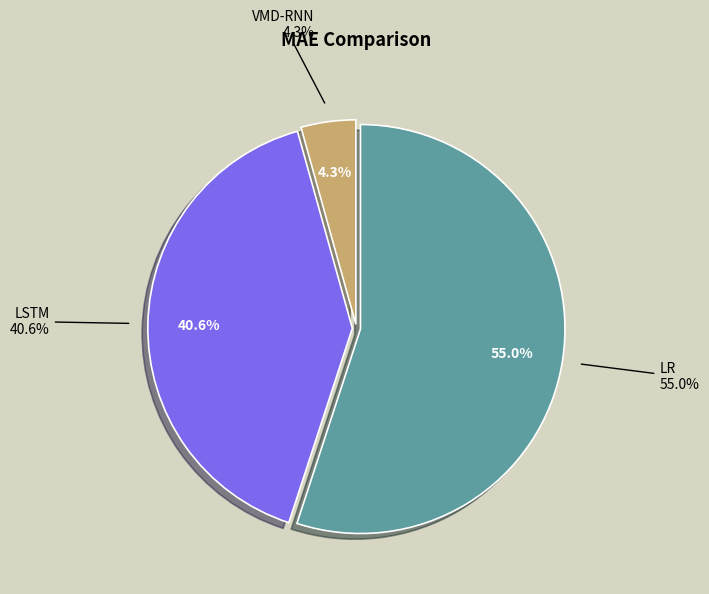

Is it true that LSTM is 55% of the pie?

False